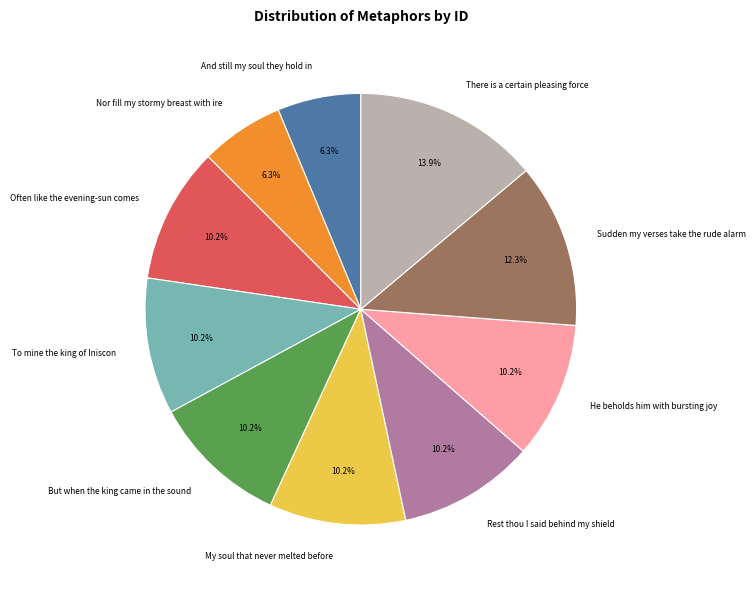

How much of the chart is everything except Rest thou I said behind my shield?

89.8%